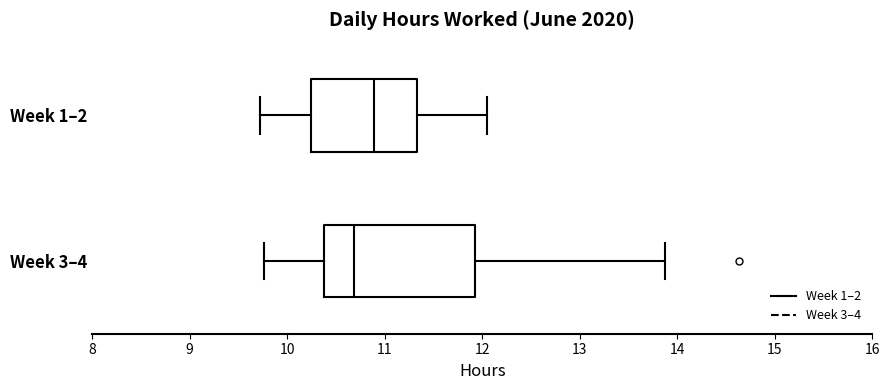

Where is the right edge of the box for Week 3–4 on the x-axis? The values are not printed on the chart, so give them approximately, as read against the axis.

11.9